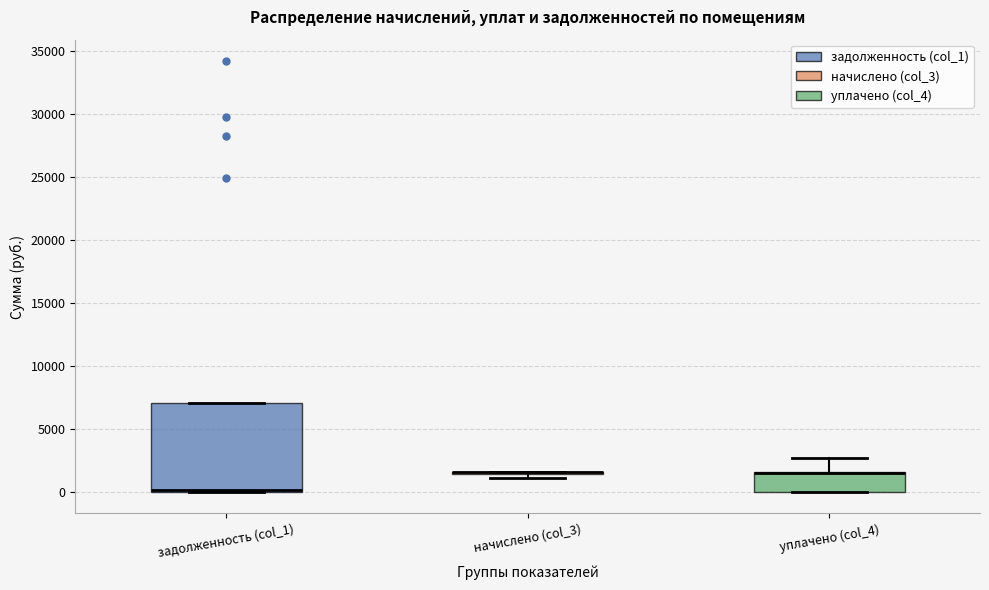

Reading left to right, read every box against the y-axis: the position of its median line, the range the box covers, and the ends of its whiskers. The values are not printed on the chart, so give them approximately, as read against the axis.

задолженность (col_1): median 0 (just above the box's lower edge), box 0 to 7000, whiskers 0 to 7000
начислено (col_3): box collapsed to a line at 1500, whiskers 1000 to 1500
уплачено (col_4): median 1500 (drawn on the box's upper edge), box 0 to 1500, whiskers 0 to 2500